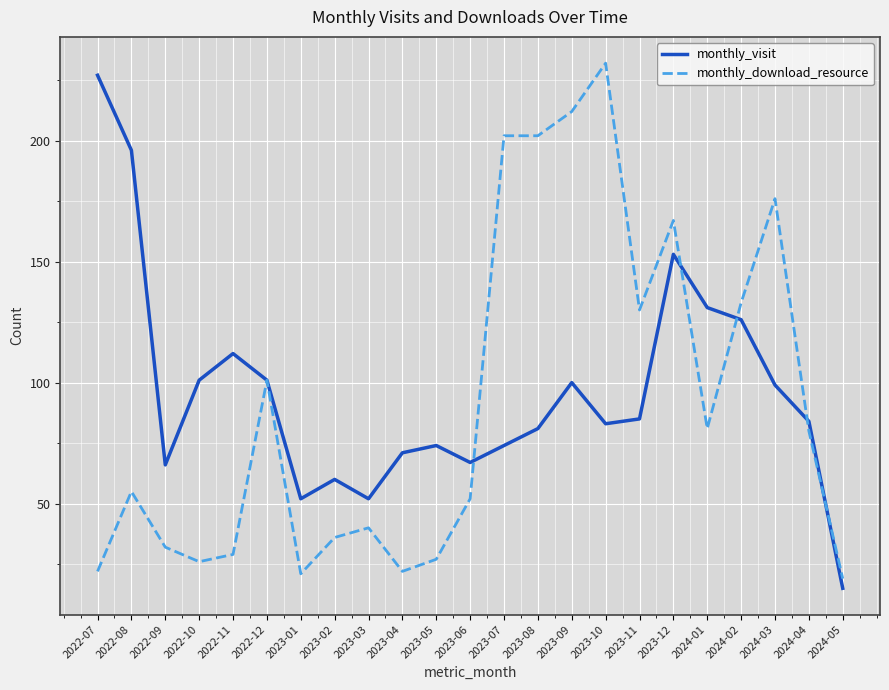

How many series are shown in this chart?

2